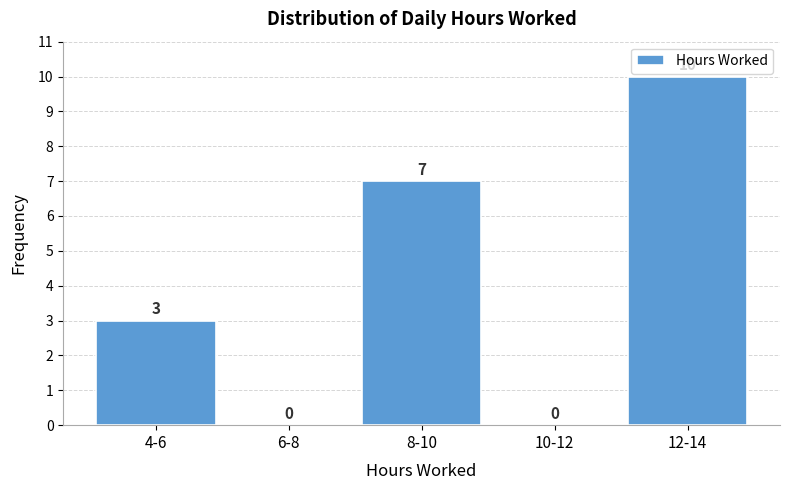

Reading right to left, list all the values displayed in this chart.

12-14=10	10-12=0	8-10=7	6-8=0	4-6=3